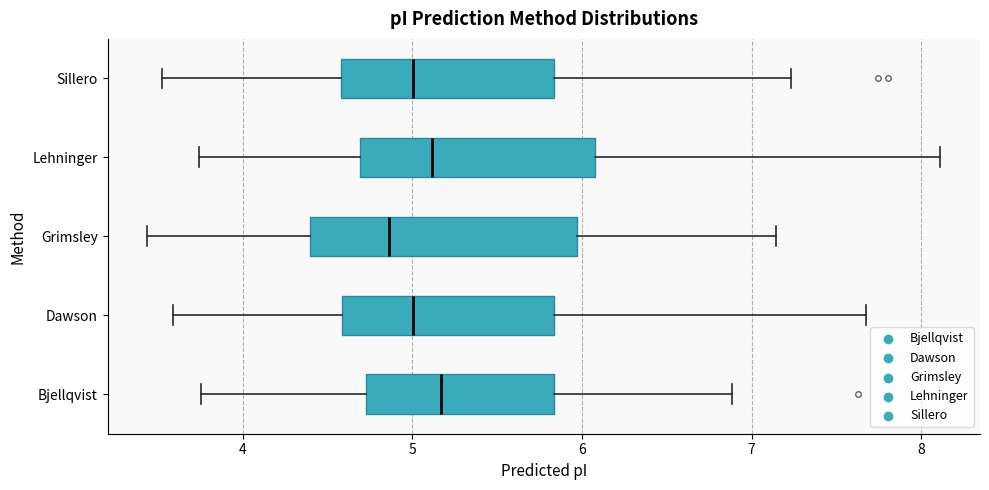

Where does the right whisker of the box for Sillero end on the x-axis? The values are not printed on the chart, so give them approximately, as read against the axis.

7.2